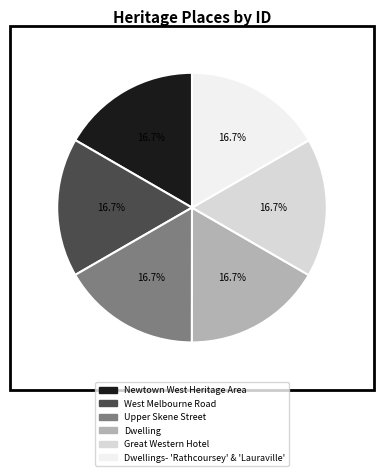

Is there a majority slice in this chart?

No